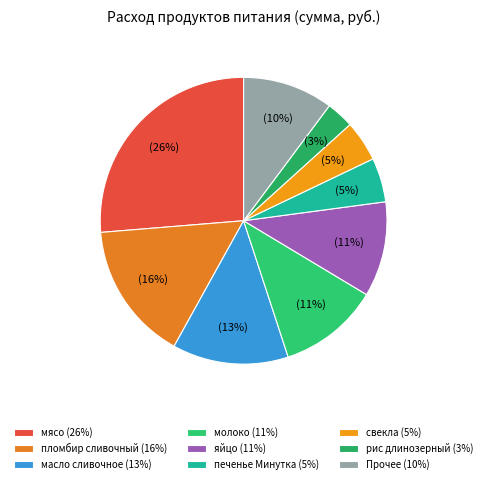

Which category has the biggest portion of the pie?

мясо (26%)